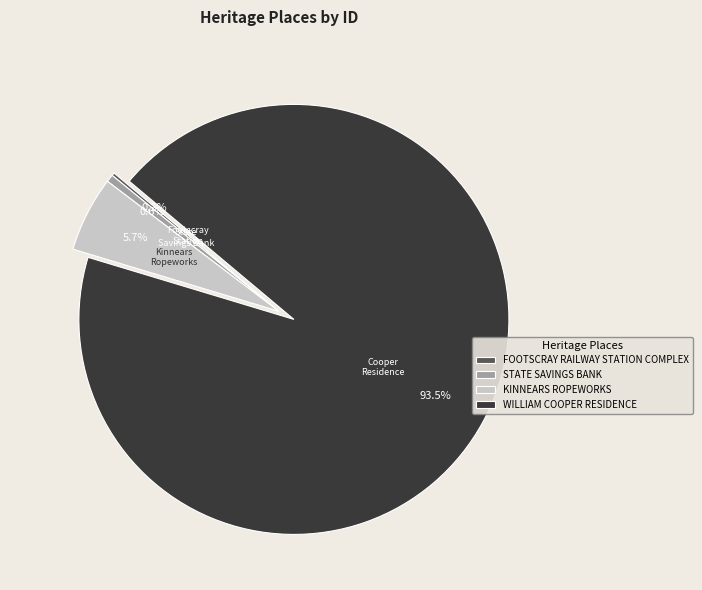

To the nearest percent, what portion does KINNEARS ROPEWORKS represent?

6%